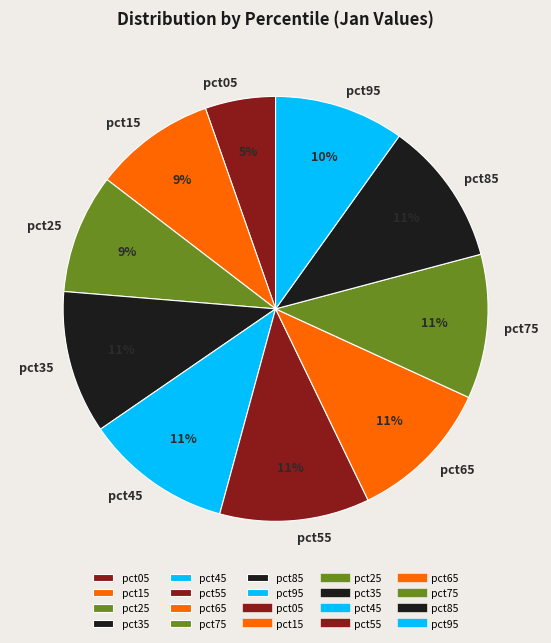

To the nearest percent, what is the difference between the largest and smallest slice percentages?

6%